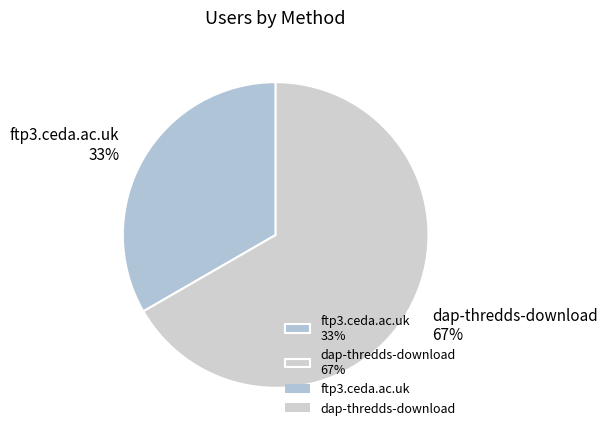

Which slice represents more than half of the pie?

dap-thredds-download